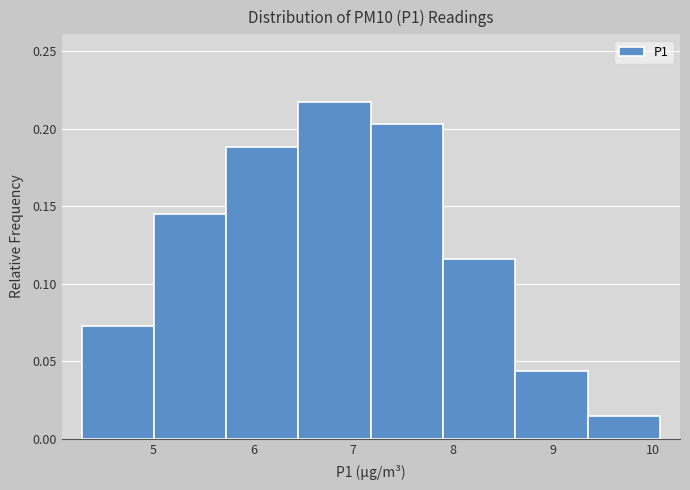

How tall is the bar that spans 4.3 to 5.0 on the x-axis? Neither the bar edges nor the heights are printed on the chart, so give them approximately, as read against the axes.

0.070